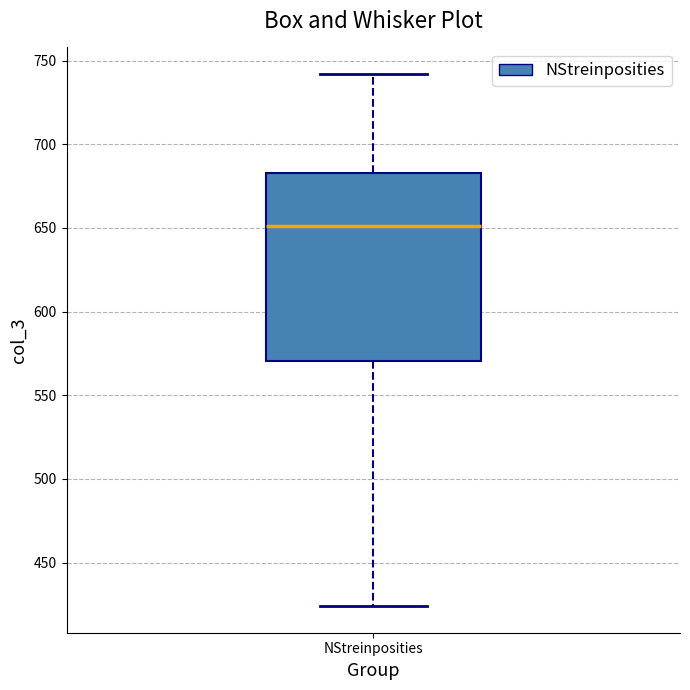

Transcribe this box plot: give where the median line is, the range the box spans, and where the two whiskers end, as read against the y-axis. The values are not printed on the chart, so give them approximately, as read against the axis.

median 650, box 570 to 685, whiskers 425 to 740